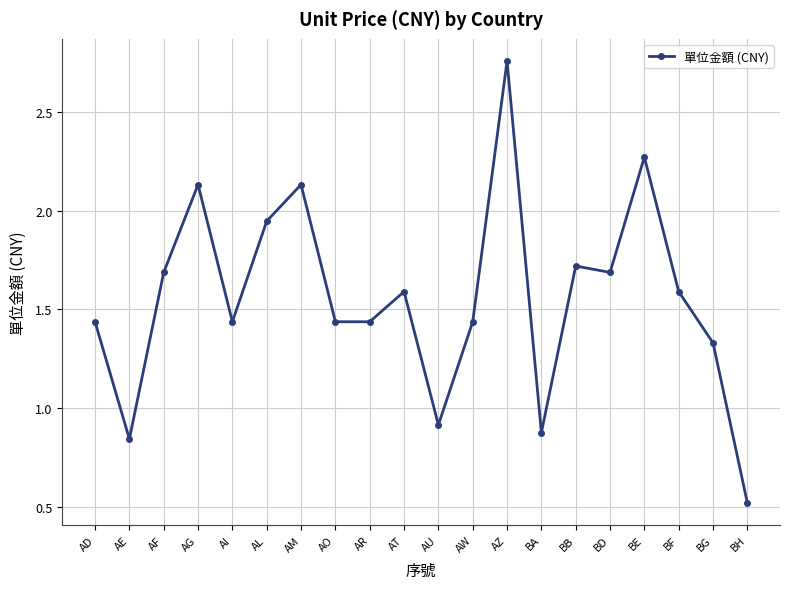

What value does the data have at BD?

1.7